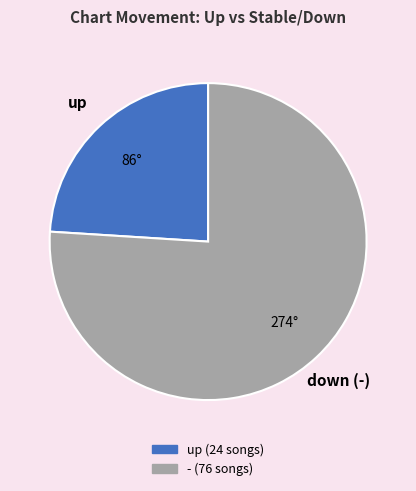

Is there any slice that represents more than half of the pie?

Yes